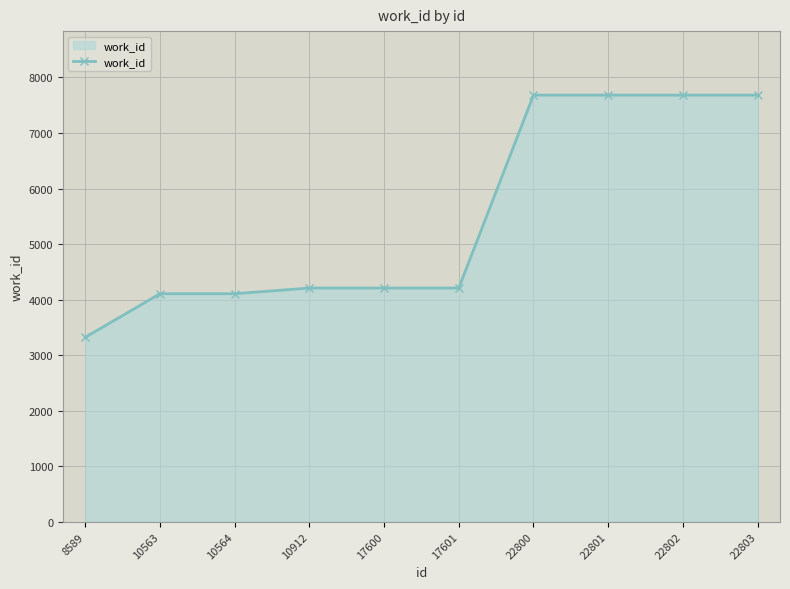

Between 10912 and 10564, which is larger?

10912